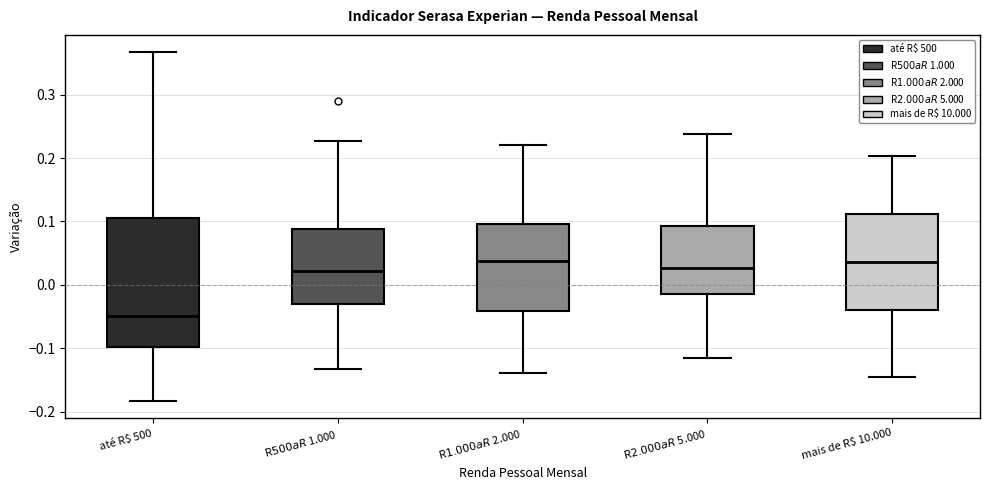

Where does the median line of the box for até R$ 500 sit on the y-axis? The values are not printed on the chart, so give them approximately, as read against the axis.

-0.05